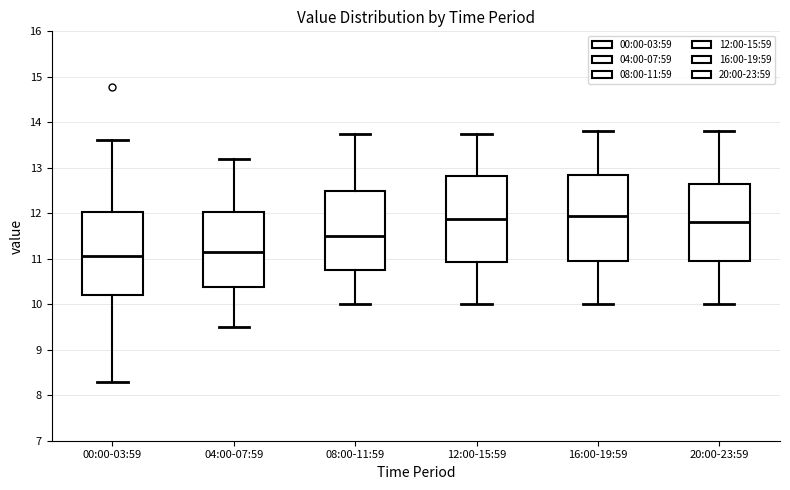

Reading left to right, transcribe this box plot: for each box, give where its median line is, the range the box spans, and where its two whiskers end, as read against the y-axis. The values are not printed on the chart, so give them approximately, as read against the axis.

00:00-03:59: median 11.1, box 10.2 to 12.0, whiskers 8.3 to 13.6
04:00-07:59: median 11.2, box 10.4 to 12.0, whiskers 9.5 to 13.2
08:00-11:59: median 11.5, box 10.8 to 12.5, whiskers 10.0 to 13.8
12:00-15:59: median 11.9, box 10.9 to 12.8, whiskers 10.0 to 13.8
16:00-19:59: median 12.0, box 11.0 to 12.9, whiskers 10.0 to 13.8
20:00-23:59: median 11.8, box 11.0 to 12.7, whiskers 10.0 to 13.8